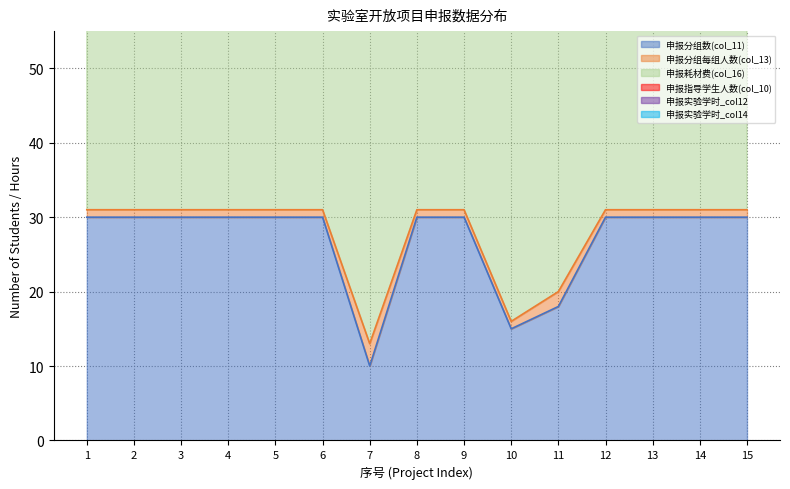

What is the total value across all series at 12?

392